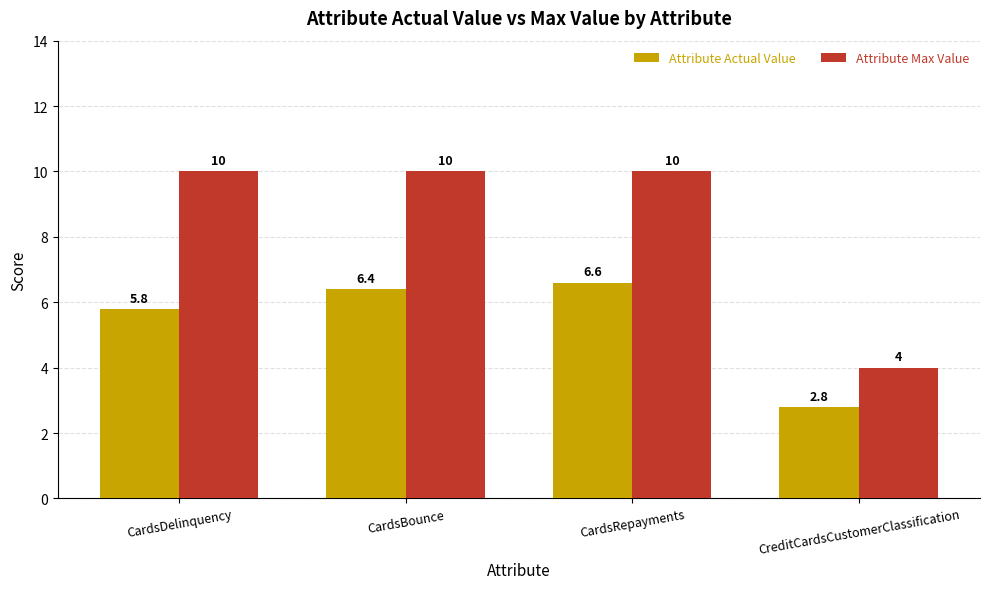

Reading right to left, extract all data points from this chart.

Attribute Actual Value: CreditCardsCustomerClassification=2.8	CardsRepayments=6.6	CardsBounce=6.4	CardsDelinquency=5.8
Attribute Max Value: CreditCardsCustomerClassification=4.0	CardsRepayments=10.0	CardsBounce=10.0	CardsDelinquency=10.0